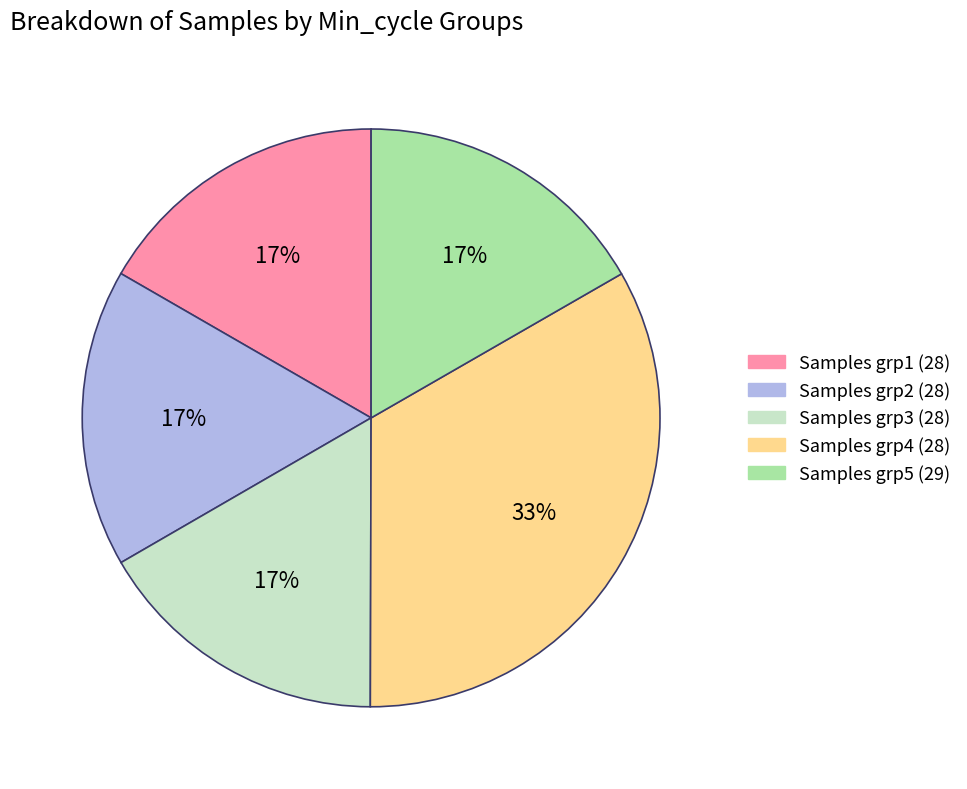

Does any single category account for the majority?

No